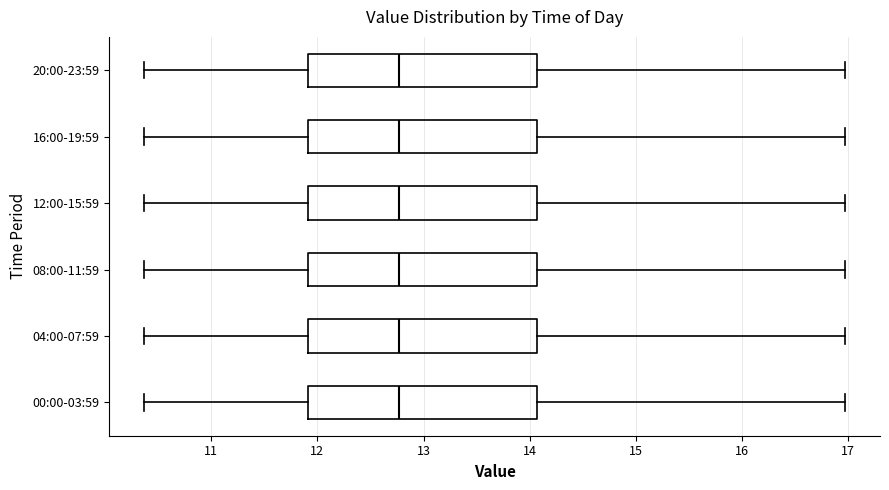

Reading bottom to top, read every box against the x-axis: the position of its median line, the range the box covers, and the ends of its whiskers. The values are not printed on the chart, so give them approximately, as read against the axis.

00:00-03:59: median 12.8, box 11.9 to 14.1, whiskers 10.4 to 17.0
04:00-07:59: median 12.8, box 11.9 to 14.1, whiskers 10.4 to 17.0
08:00-11:59: median 12.8, box 11.9 to 14.1, whiskers 10.4 to 17.0
12:00-15:59: median 12.8, box 11.9 to 14.1, whiskers 10.4 to 17.0
16:00-19:59: median 12.8, box 11.9 to 14.1, whiskers 10.4 to 17.0
20:00-23:59: median 12.8, box 11.9 to 14.1, whiskers 10.4 to 17.0